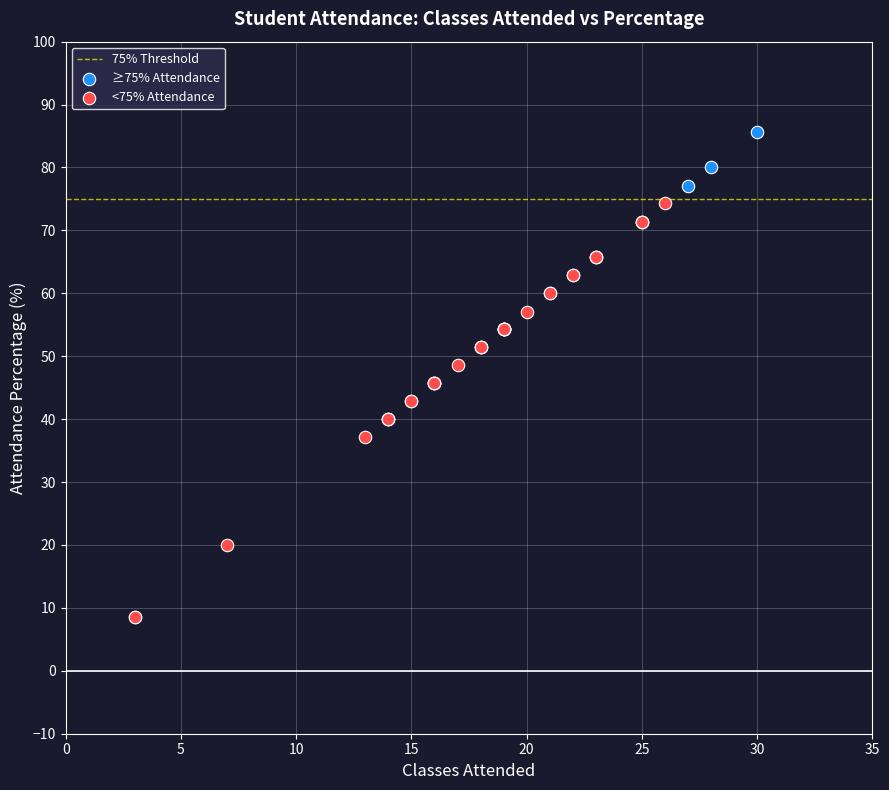

Which series has the widest spread of Y values?

<75% Attendance